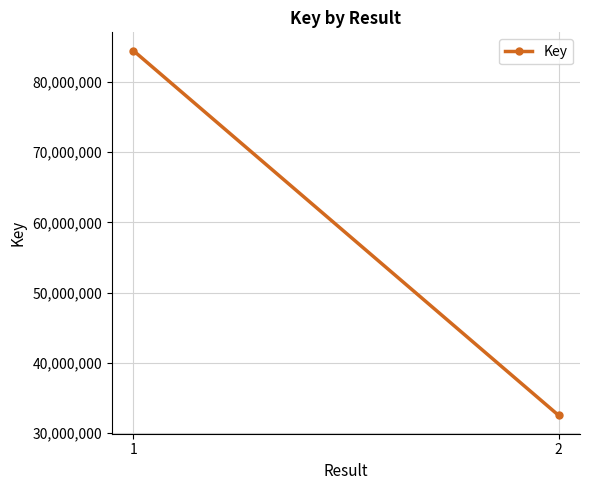

Reading right to left, extract all data points from this chart.

32532932	84420789